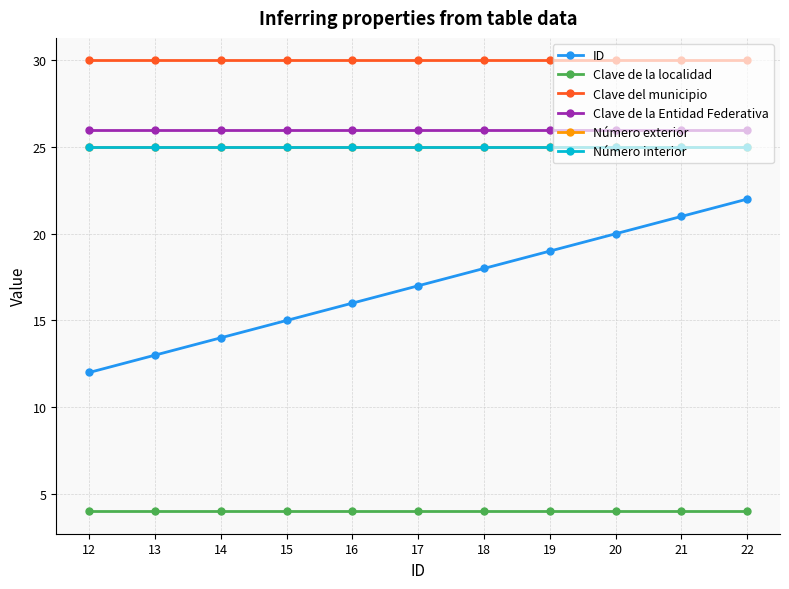

True or false: Número exterior and Clave de la localidad intersect in this chart.

False